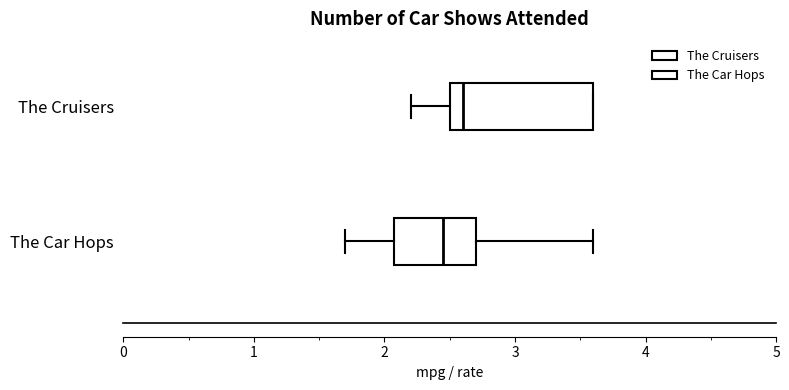

Reading bottom to top, read every box against the x-axis: the position of its median line, the range the box covers, and the ends of its whiskers. The values are not printed on the chart, so give them approximately, as read against the axis.

The Car Hops: median 2.5, box 2.1 to 2.7, whiskers 1.7 to 3.6
The Cruisers: median 2.6, box 2.5 to 3.6, whiskers 2.2 to 3.6